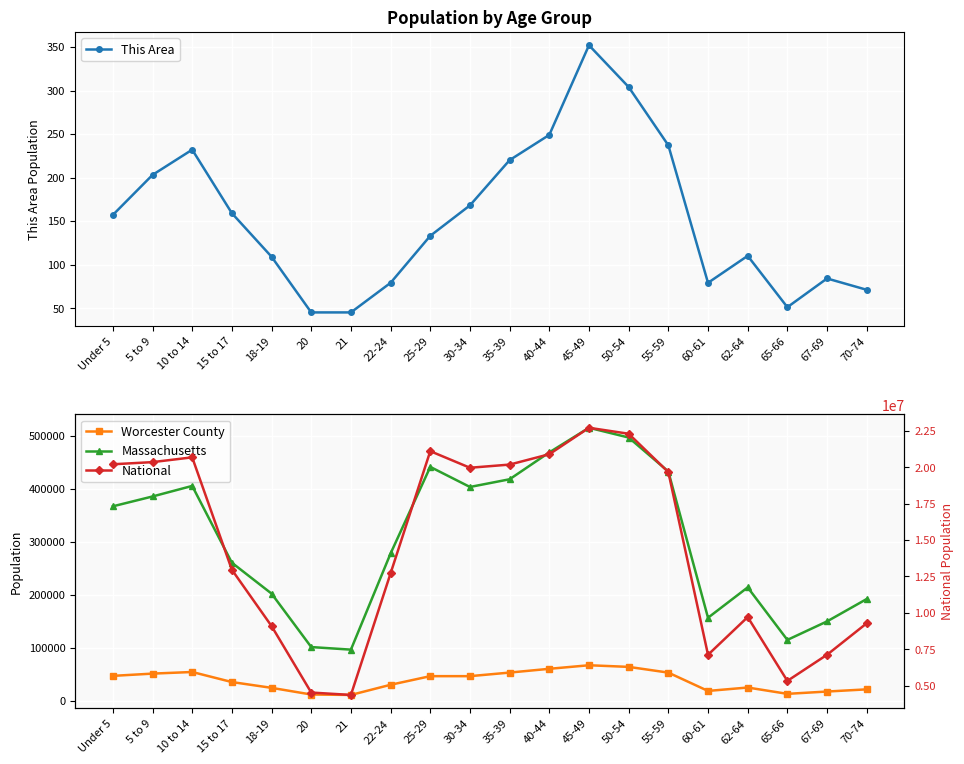

Reading left to right, what are all the values shown in this chart?

This Area: Under 5=157	5 to 9=203	10 to 14=232	15 to 17=159	18-19=109	20=45	21=45	22-24=79	25-29=133	30-34=168	35-39=220	40-44=249	45-49=352	50-54=304	55-59=237	60-61=79	62-64=110	65-66=51	67-69=84	70-74=71
Worcester County: Under 5=46823	5 to 9=51093	10 to 14=54153	15 to 17=35162	18-19=24216	20=11619	21=10802	22-24=30007	25-29=46276	30-34=46280	35-39=53054	40-44=60172	45-49=66884	50-54=63806	55-59=52979	60-61=18373	62-64=24818	65-66=12880	67-69=17241	70-74=21352
Massachusetts: Under 5=367087	5 to 9=385687	10 to 14=405613	15 to 17=260536	18-19=202220	20=101248	21=96372	22-24=278048	25-29=441525	30-34=403616	35-39=418195	40-44=468954	45-49=515434	50-54=497001	55-59=432822	60-61=156594	62-64=213953	65-66=114758	67-69=149701	70-74=192001
National: Under 5=20201362	5 to 9=20348657	10 to 14=20677194	15 to 17=12954254	18-19=9086089	20=4519129	21=4354294	22-24=12712576	25-29=21101849	30-34=19962099	35-39=20179642	40-44=20890964	45-49=22708591	50-54=22298125	55-59=19664805	60-61=7113727	62-64=9704197	65-66=5319902	67-69=7115361	70-74=9278166